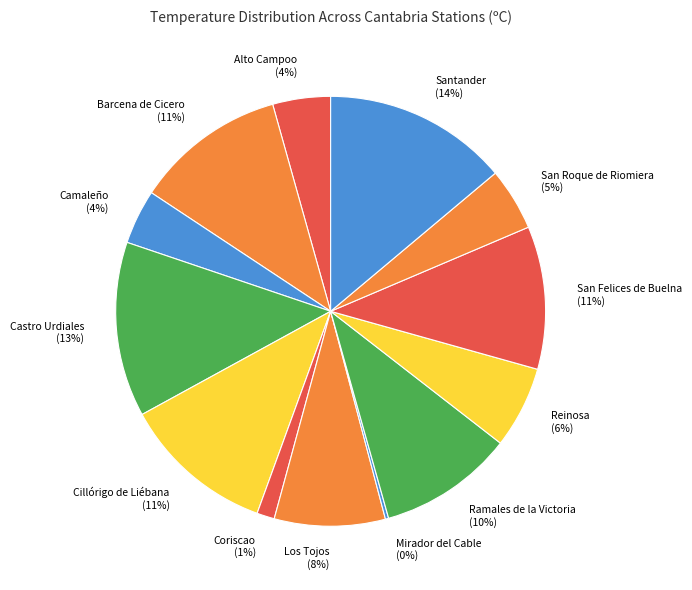

What percentage is the Cillórigo de Liébana slice, to the nearest percent?

11%